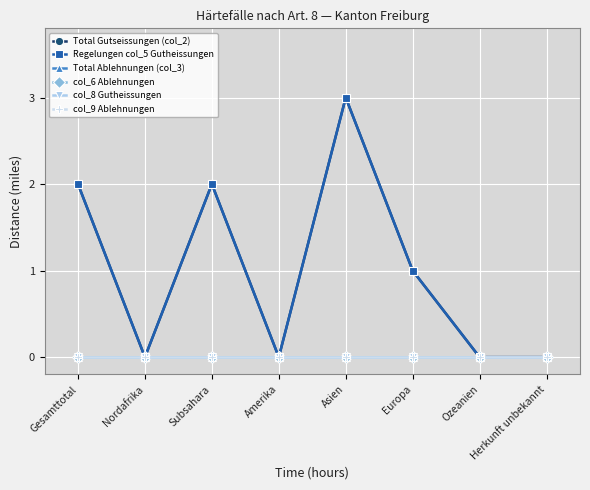

What is the label of the 2nd point from the left?

Nordafrika